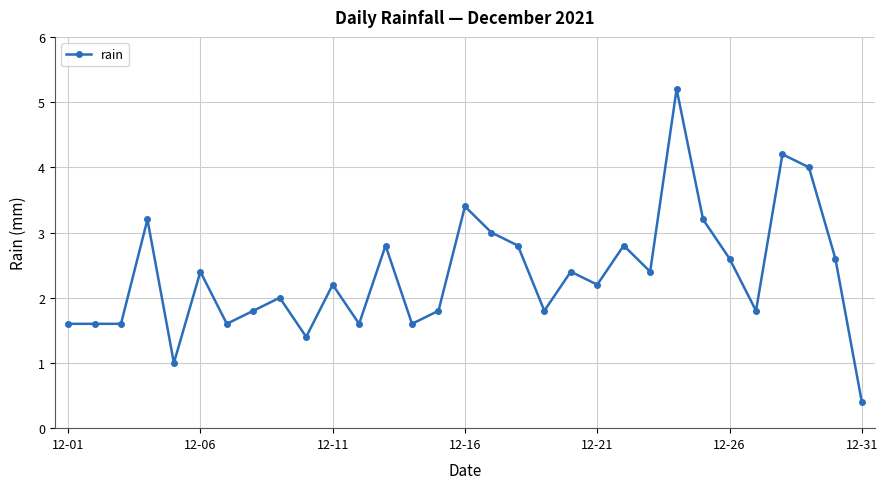

What is the difference between the maximum and minimum values?

4.8